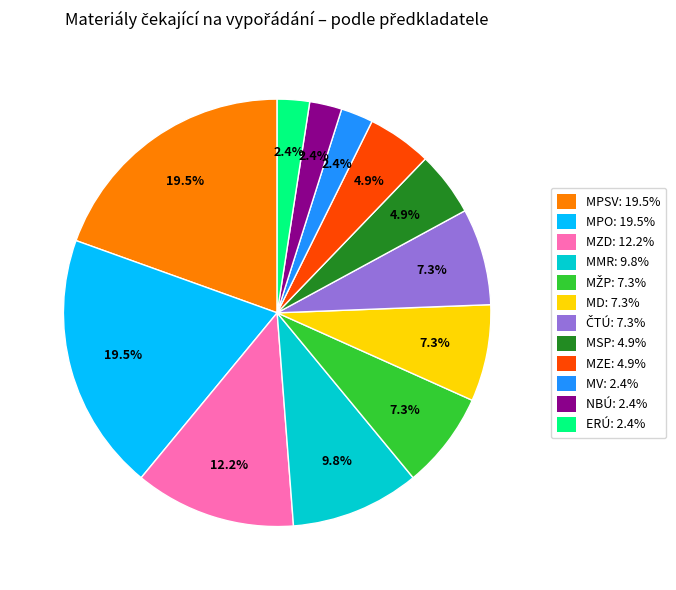

What is the total percentage of ERÚ: 2.4% and MZD: 12.2%?

14.6%